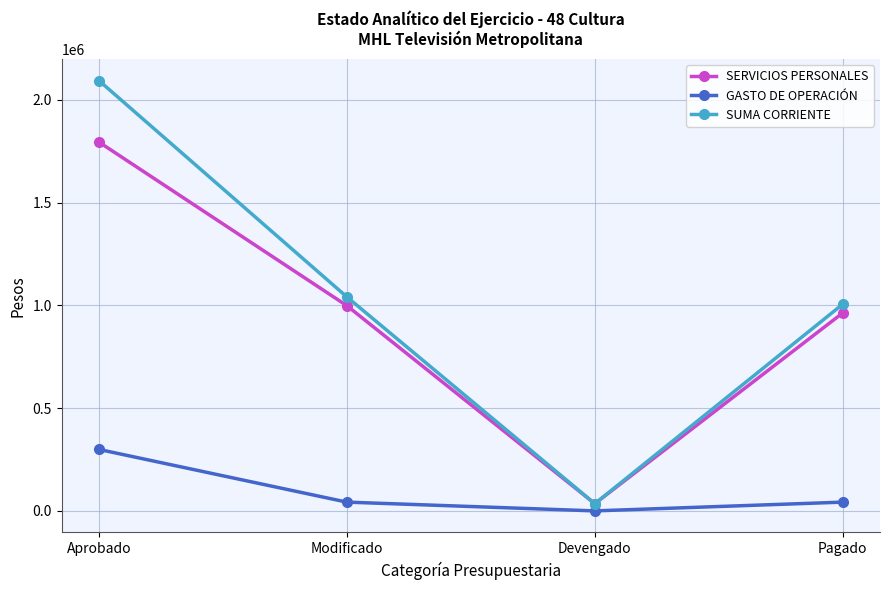

Where is the first local minimum for GASTO DE OPERACIÓN?

Devengado